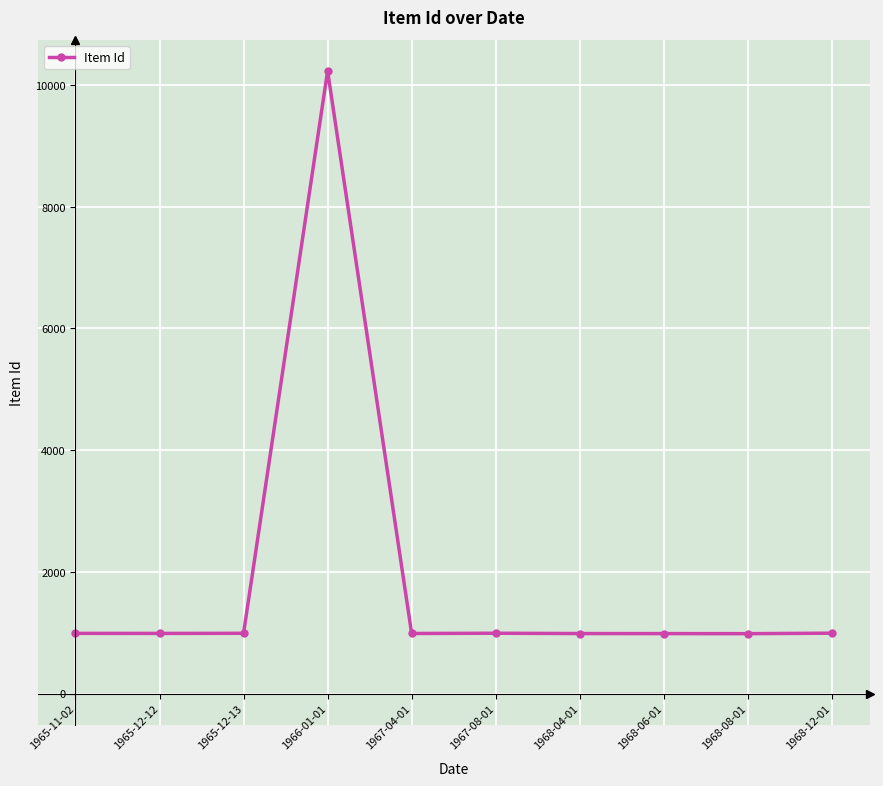

What is the difference between the maximum and second lowest values?

9245